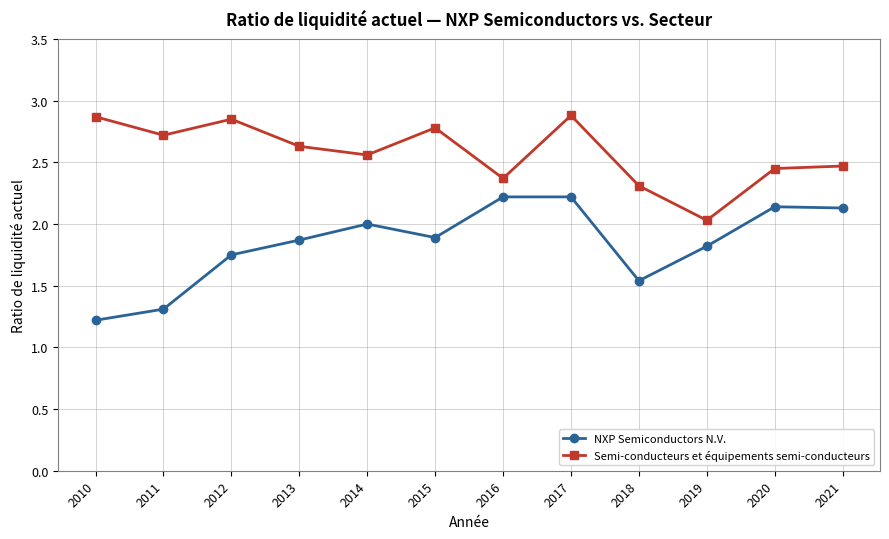

Where is the first local minimum for Semi-conducteurs et équipements semi-conducteurs?

2011